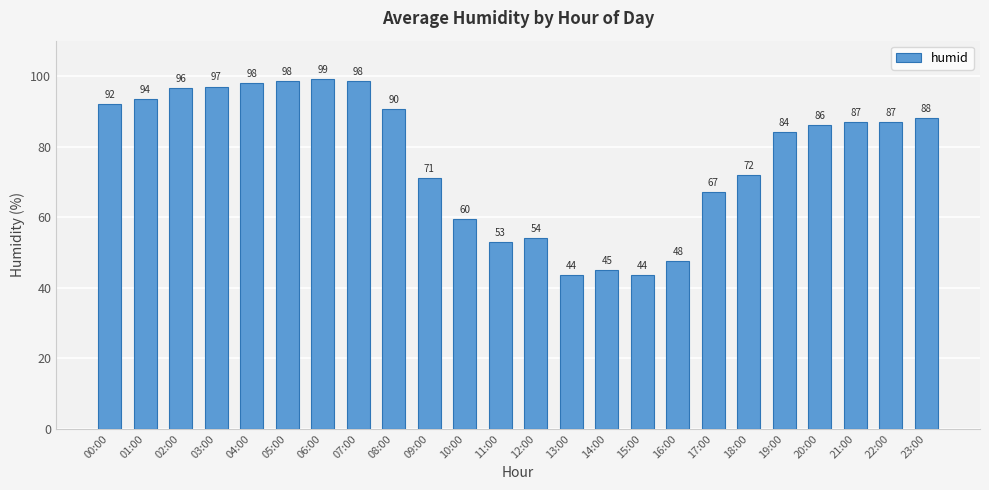

True or false: the data shows 98.0 at 04:00.

True